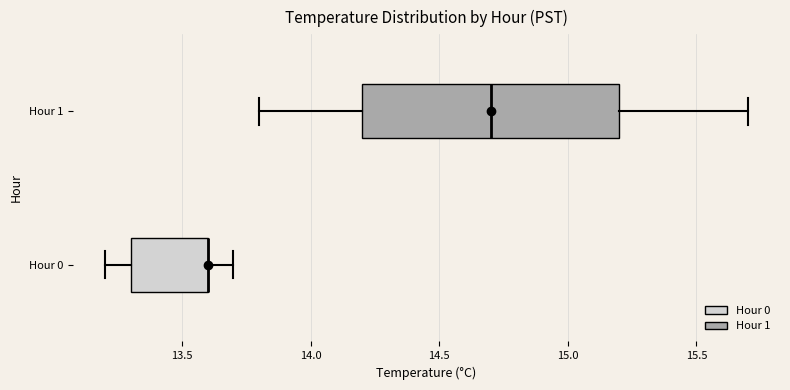

Comparing the boxes themselves (not the whiskers), which one is the widest?

Hour 1